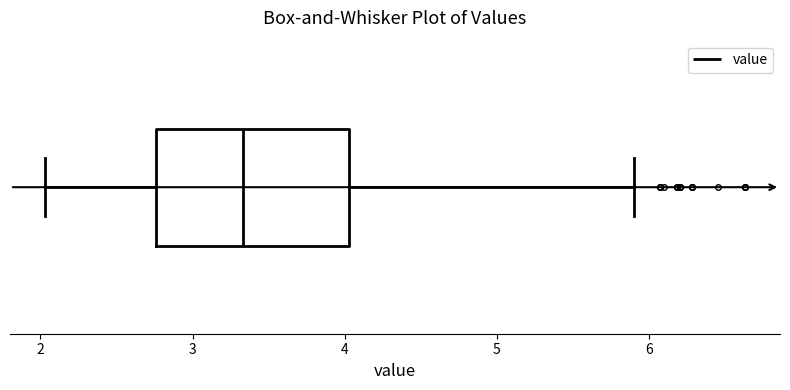

Transcribe this box plot: give where the median line is, the range the box spans, and where the two whiskers end, as read against the x-axis. The values are not printed on the chart, so give them approximately, as read against the axis.

median 3.3, box 2.8 to 4.0, whiskers 2.0 to 5.9